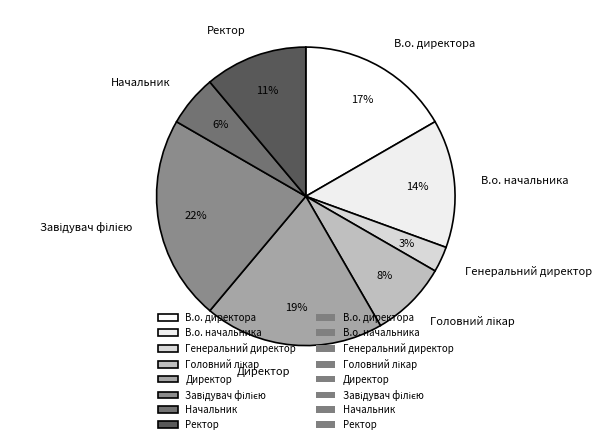

To the nearest percent, what is the difference between the Начальник and В.о. директора slice percentages?

11%